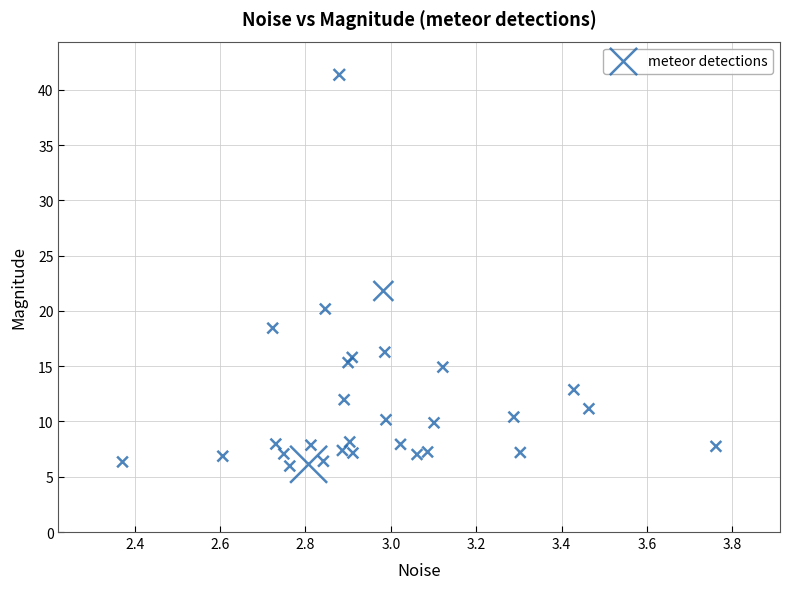

What Y value in the scatter plot is closest to 23?

21.8